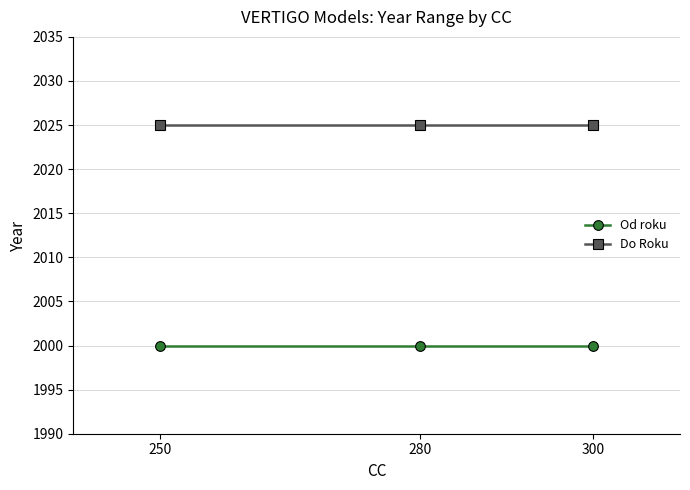

What is the sum of the Do Roku values at 300 and 280?

4050